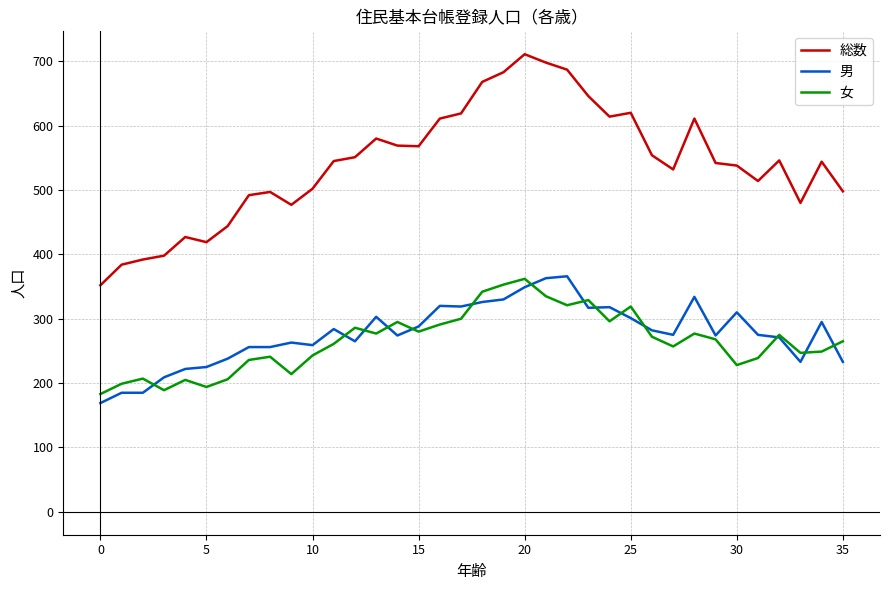

True or false: 女 and 総数 intersect in this chart.

False